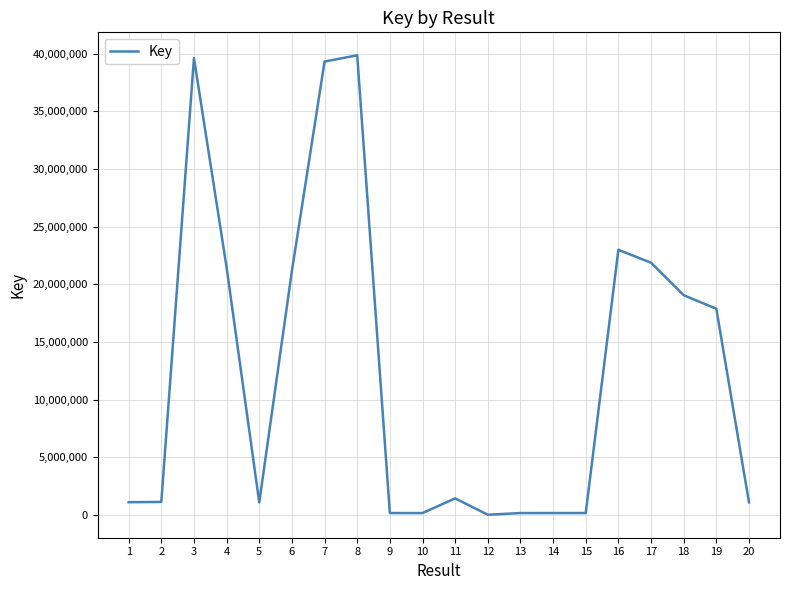

Does the chart have visible grid lines?

Yes